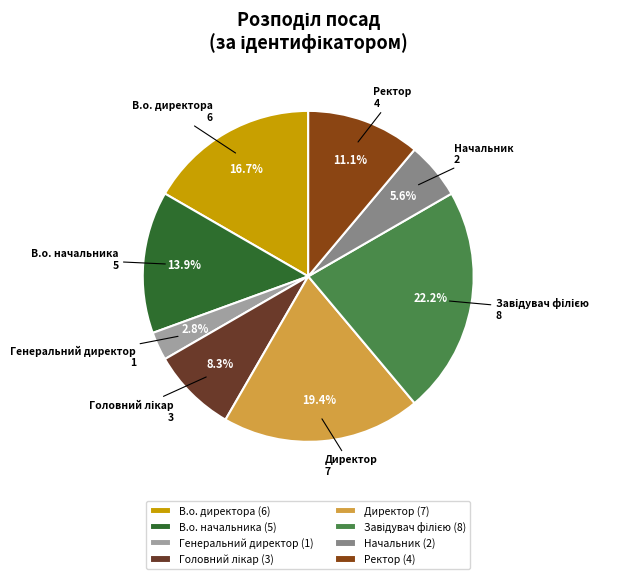

Is В.о. начальника the majority of the pie?

No